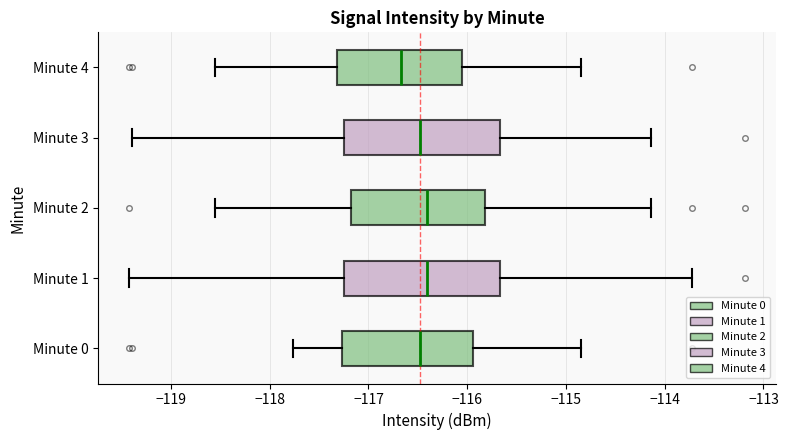

Where does the median line of the box for Minute 2 sit on the x-axis? The values are not printed on the chart, so give them approximately, as read against the axis.

-116.4